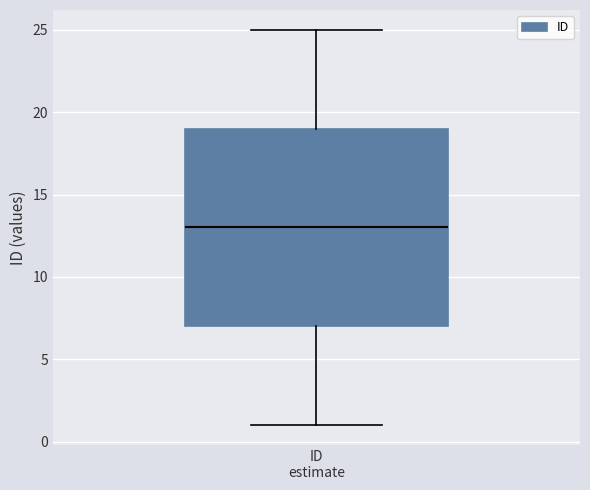

Transcribe this box plot: give where the median line is, the range the box spans, and where the two whiskers end, as read against the y-axis. The values are not printed on the chart, so give them approximately, as read against the axis.

median 13, box 7 to 19, whiskers 1 to 25